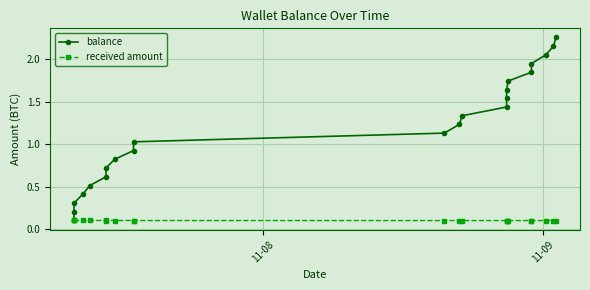

What is the average value of the balance series?

1.2